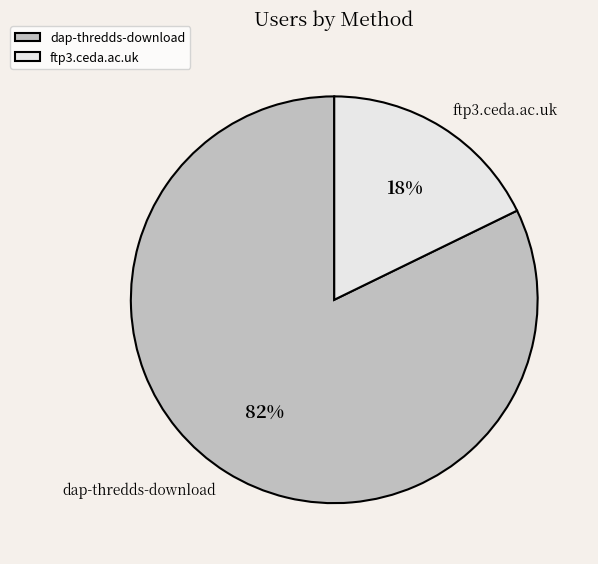

To the nearest percent, what is the difference between the largest and smallest slice percentages?

64%